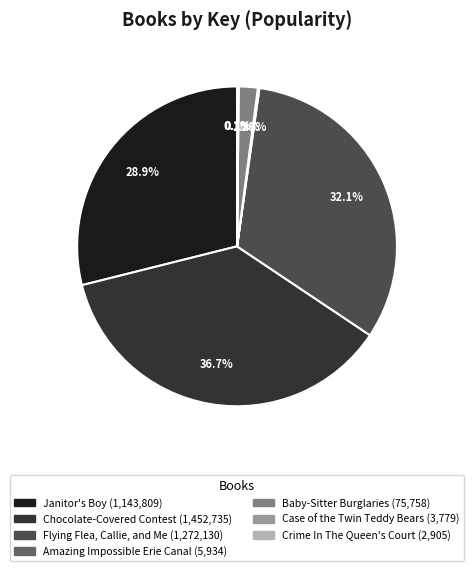

Which has a higher value, Baby-Sitter Burglaries or Janitor's Boy?

Janitor's Boy